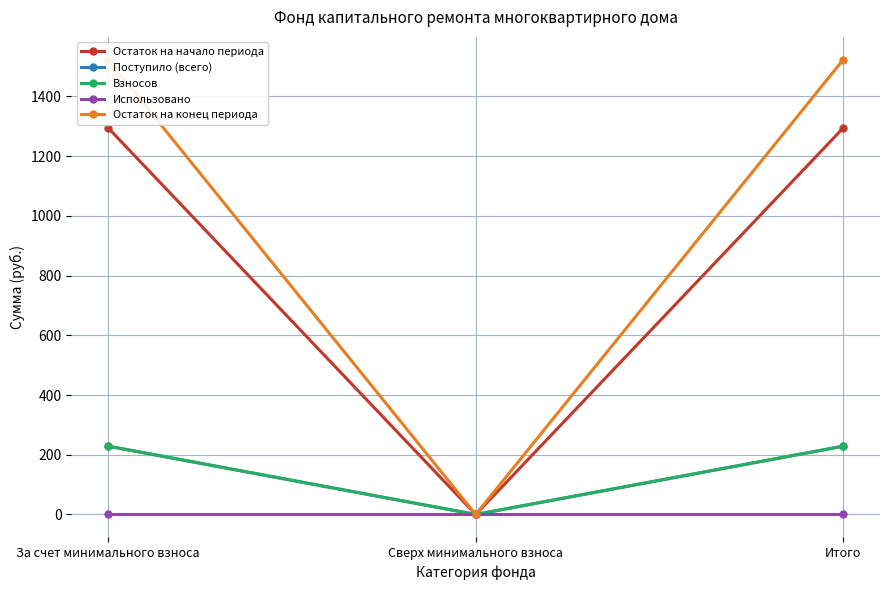

List the series in order of their peak value, highest first.

Остаток на конец периода, Остаток на начало периода, Поступило (всего), Взносов, Использовано